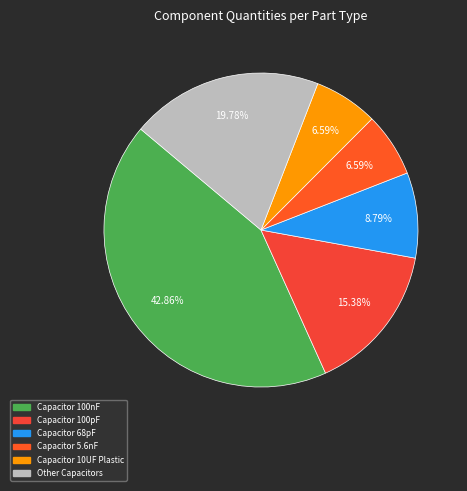

Between Capacitor 10UF Plastic and Capacitor 5.6nF, which is larger?

Capacitor 10UF Plastic